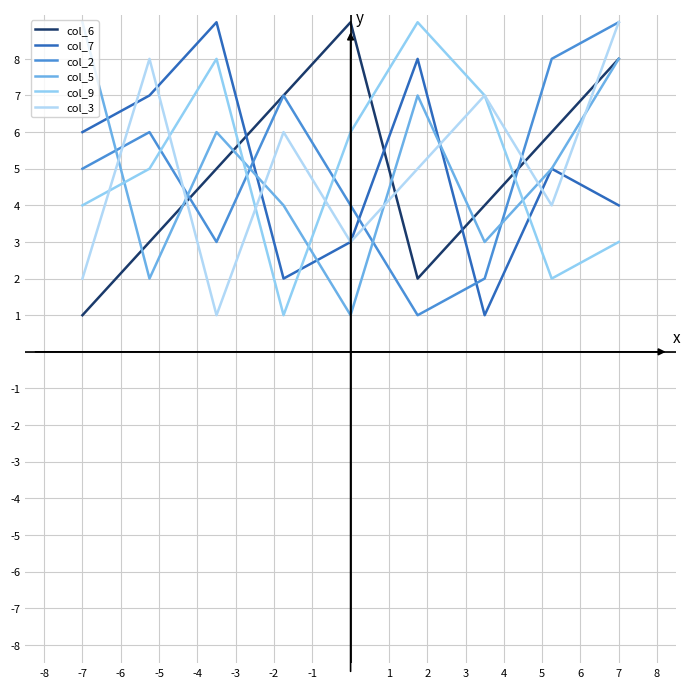

How many lines are shown in the chart?

6